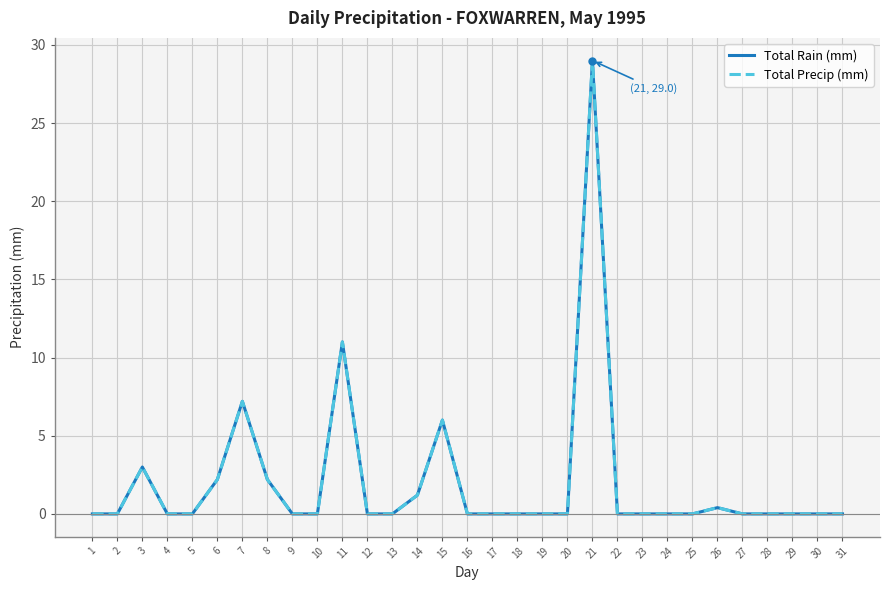

Does the chart have visible grid lines?

Yes